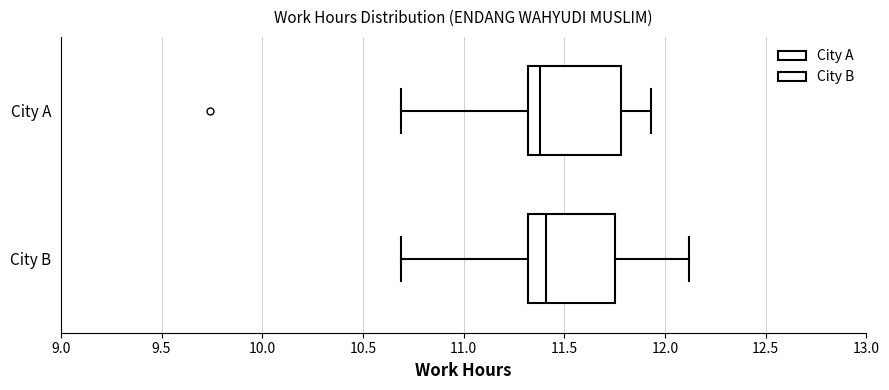

Reading bottom to top, read every box against the x-axis: the position of its median line, the range the box covers, and the ends of its whiskers. The values are not printed on the chart, so give them approximately, as read against the axis.

City B: median 11.40, box 11.30 to 11.75, whiskers 10.70 to 12.10
City A: median 11.40, box 11.30 to 11.80, whiskers 10.70 to 11.95